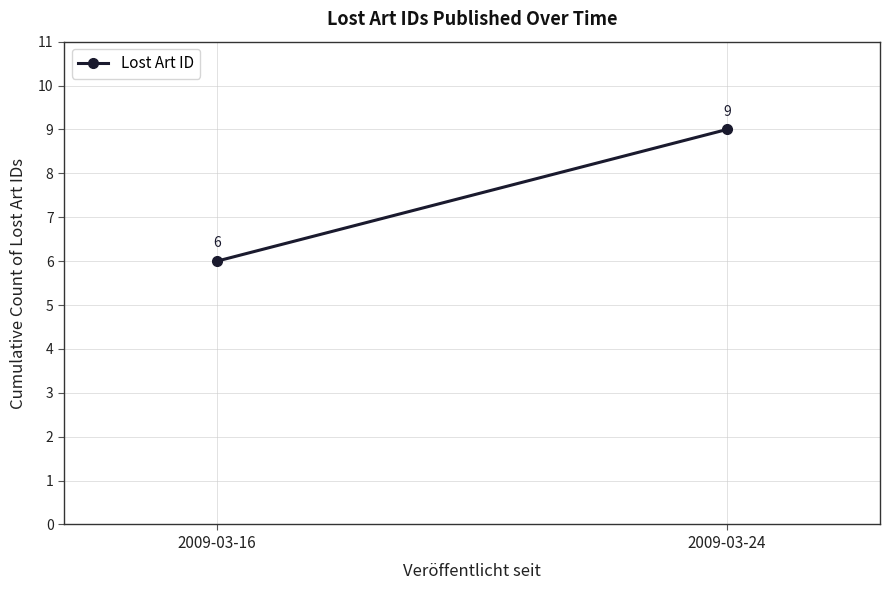

Reading left to right, what are all the values shown in this chart?

6	9